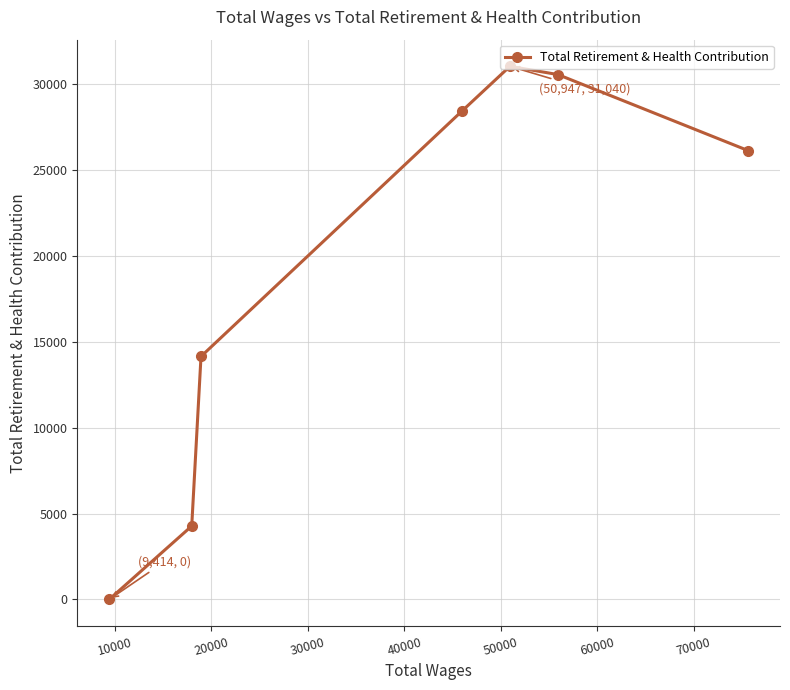

What is the maximum value shown in the chart?

31040